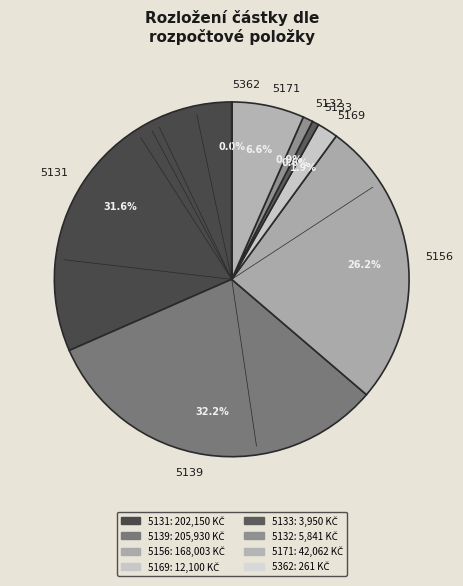

The 5171 slice represents 11% of the pie. True or false?

False